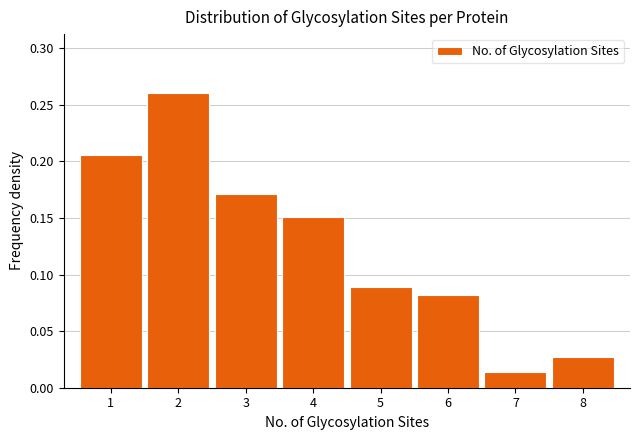

How tall is the bar that spans 1.5 to 2.5 on the x-axis? The values are not printed on the chart, so give them approximately, as read against the axis.

0.260